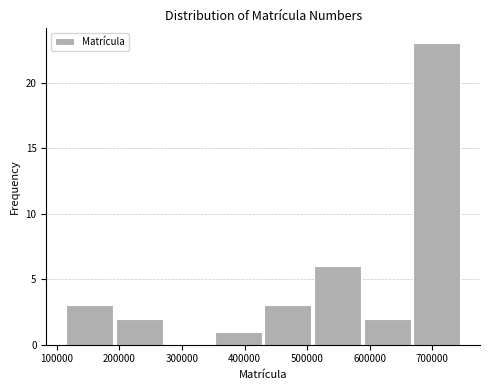

Reading left to right, transcribe this chart: for each bar, give the range it covers on the x-axis and its height. Neither the bar edges nor the heights are printed on the chart, so give them approximately, as read against the axes.

110000 to 190000: 3
190000 to 270000: 2
270000 to 350000: 0
350000 to 430000: 1
430000 to 510000: 3
510000 to 590000: 6
590000 to 670000: 2
670000 to 750000: 23